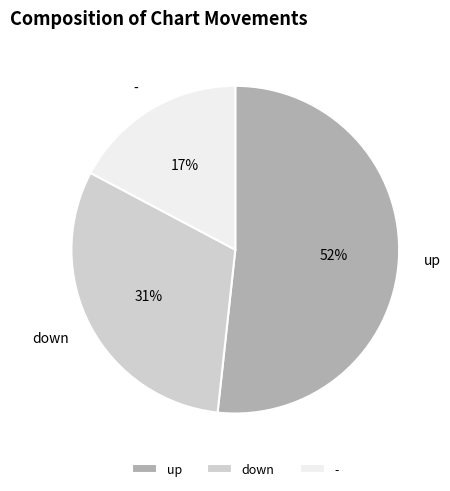

What percentage is the down slice, to the nearest percent?

31%